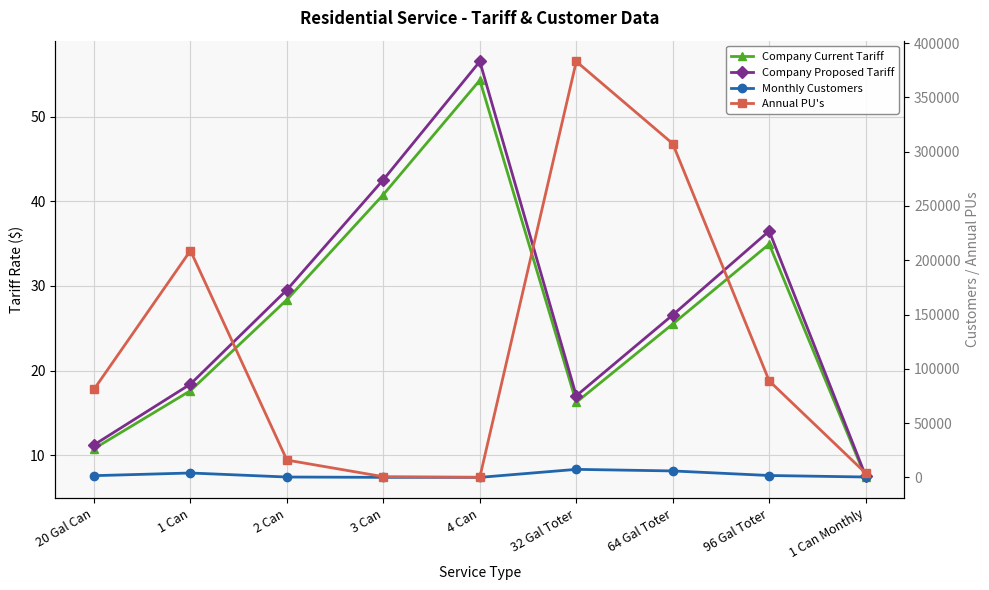

What is the highest value of the Monthly Customers series?

7367.0